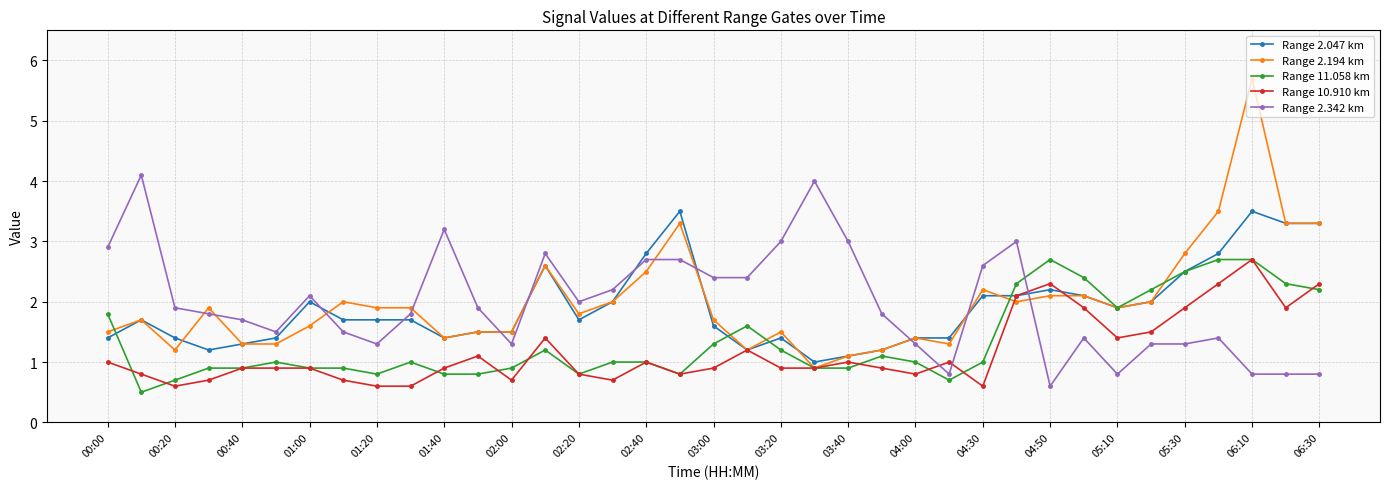

What is the minimum value shown in the chart?

0.5